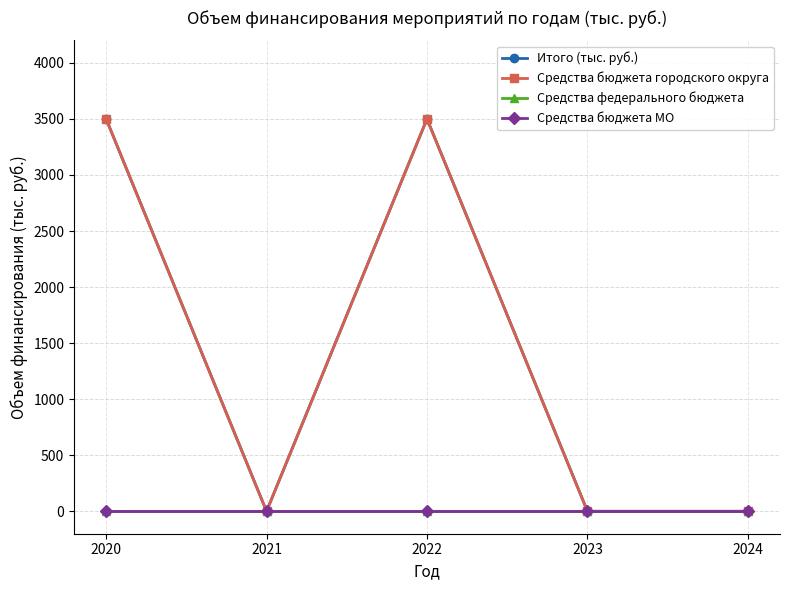

In Средства бюджета городского округа, how many points are higher than both neighbors (excluding endpoints)?

1